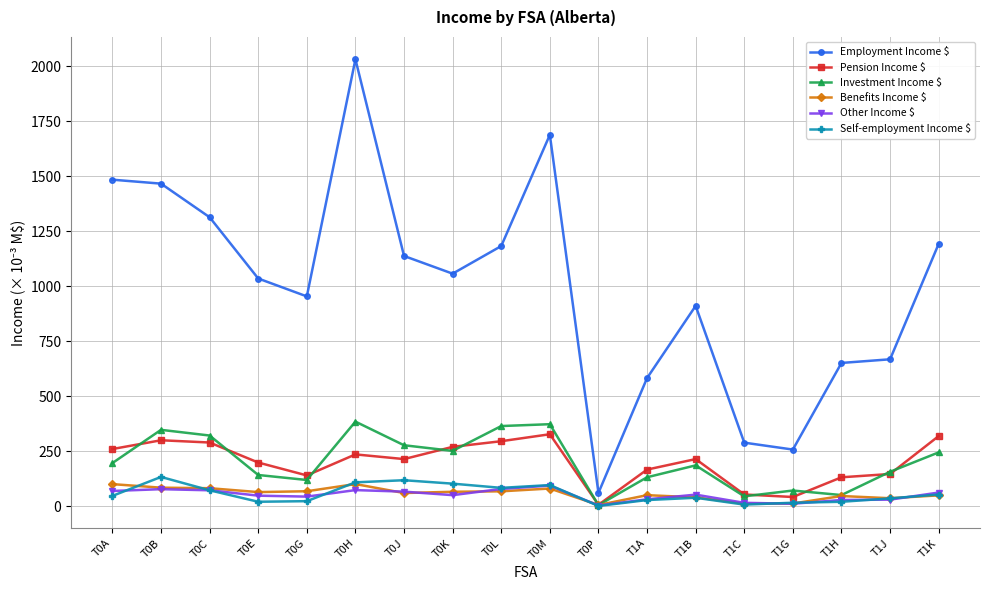

What position from the right is T1B?

6